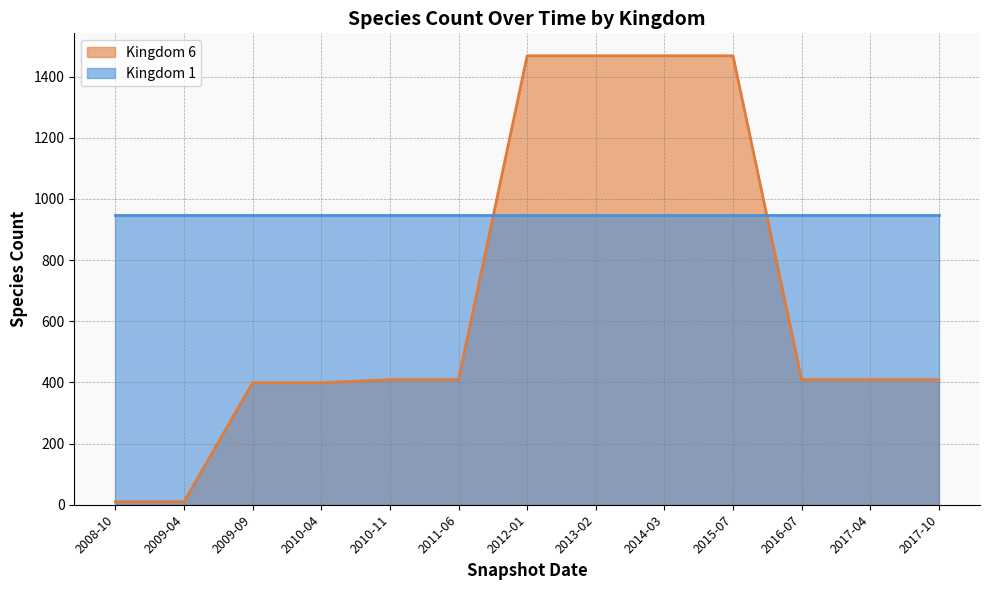

Does the chart display data point markers on the line(s)?

No